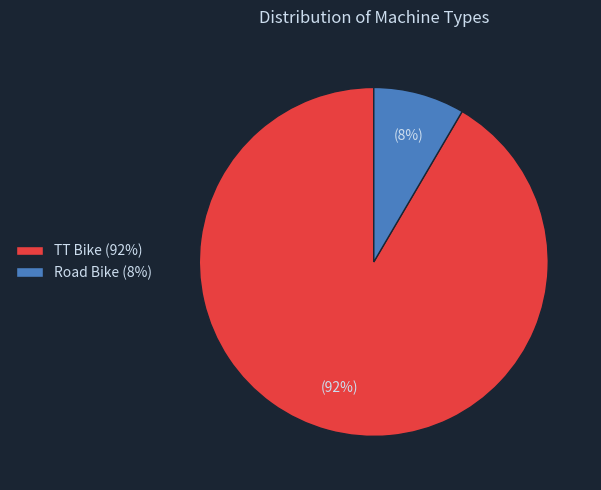

Do TT Bike (92%) and Road Bike (8%) together represent more than half of the pie?

Yes